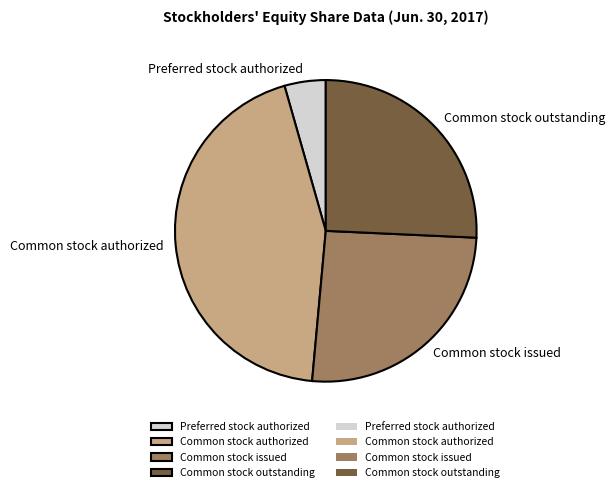

Count the number of slices in the pie.

4